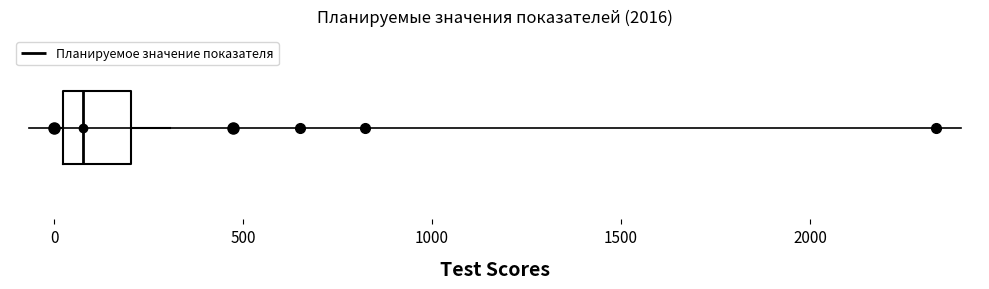

Where is the right edge of the box on the x-axis? The values are not printed on the chart, so give them approximately, as read against the axis.

200